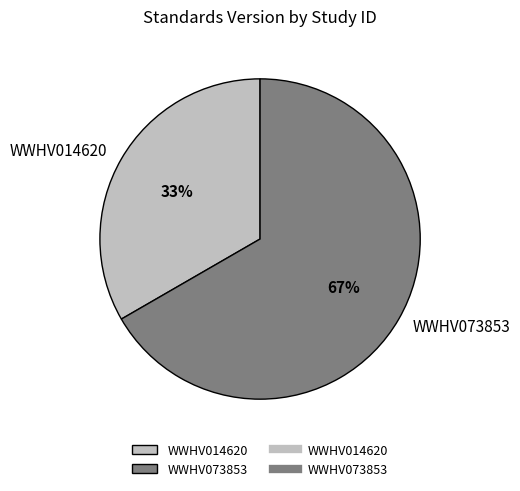

To the nearest percent, what is the average slice percentage?

50%